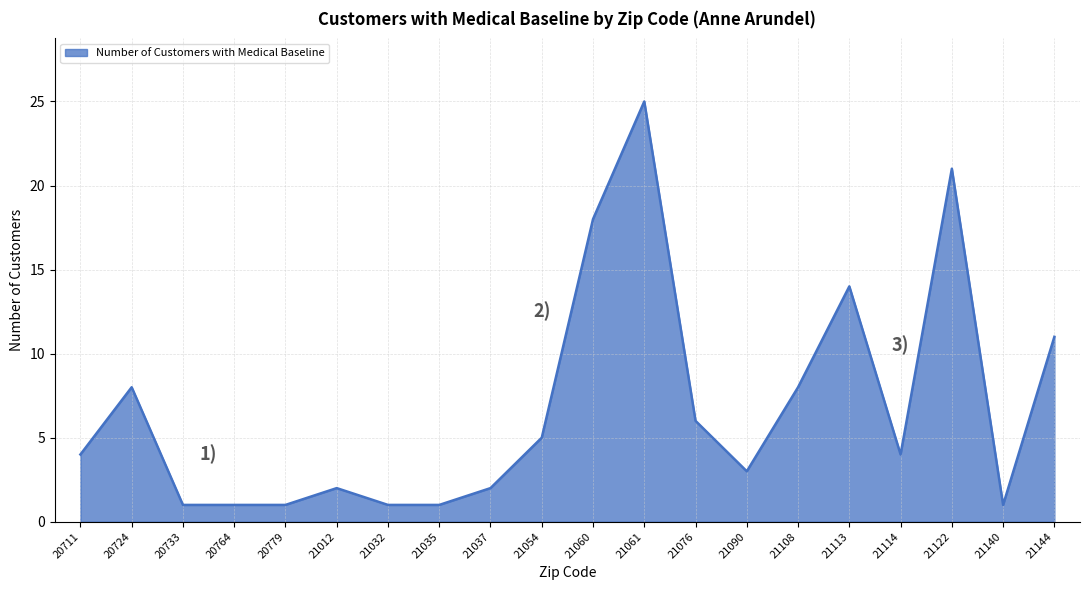

True or false: the data shows 1 at 20779.

True